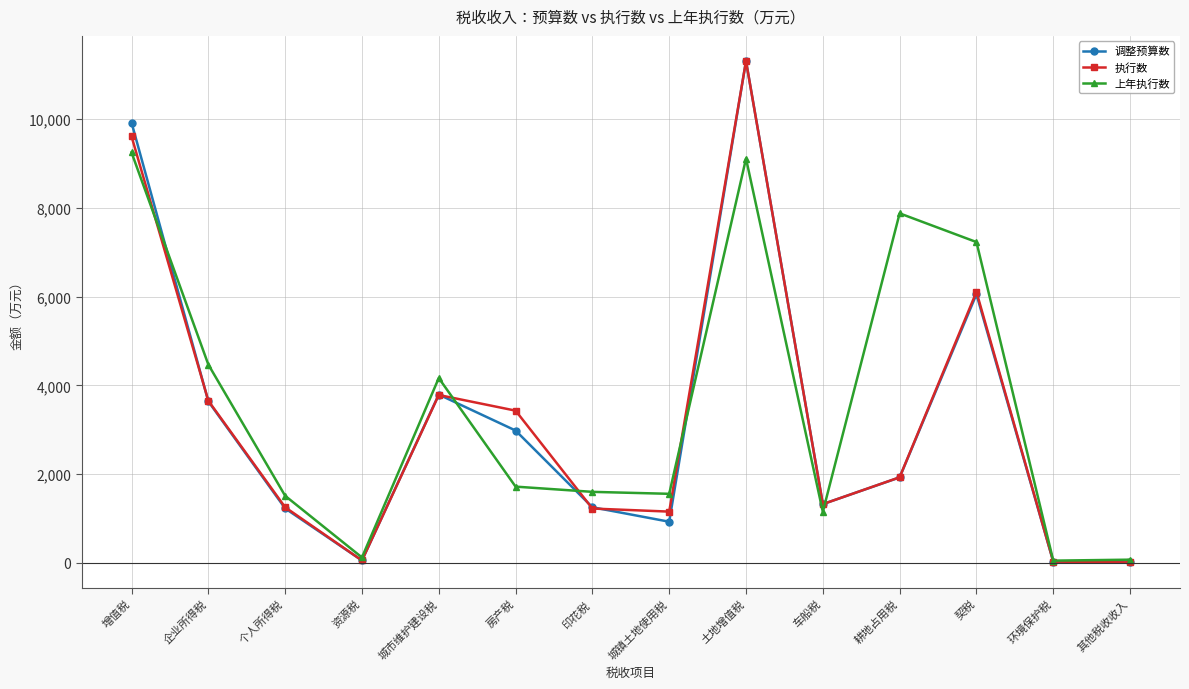

What is the label of the 13th point from the left?

环境保护税